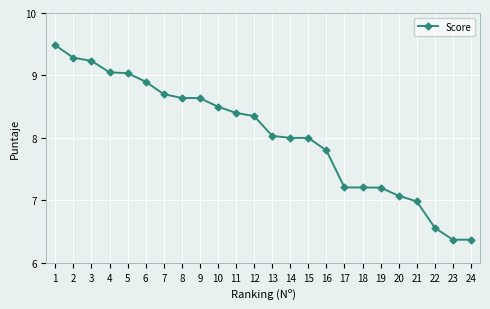

What is the maximum value shown in the chart?

9.5